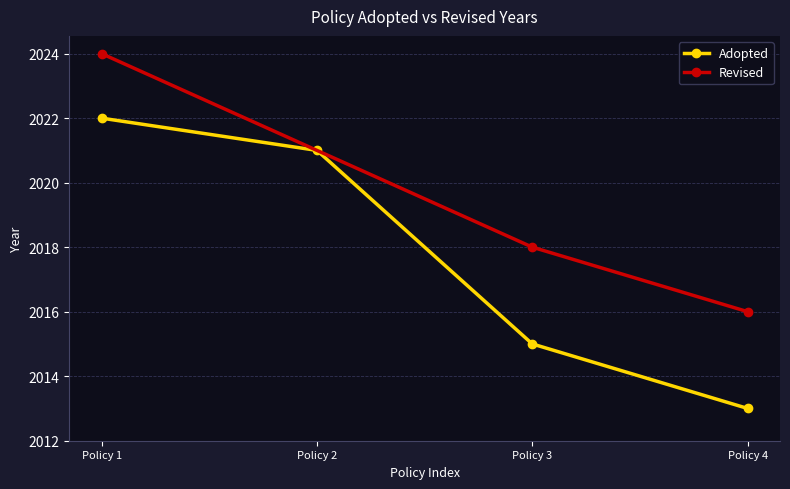

What is the maximum value for Adopted?

2022